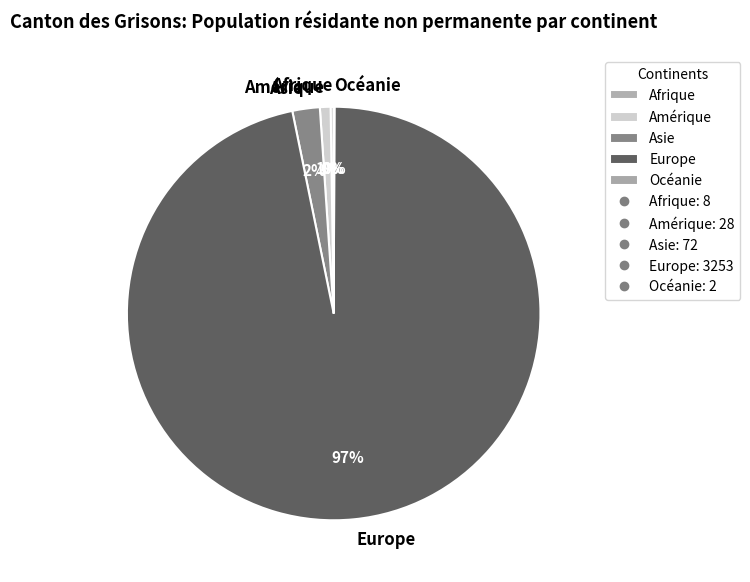

Which has a higher value, Asie or Europe?

Europe